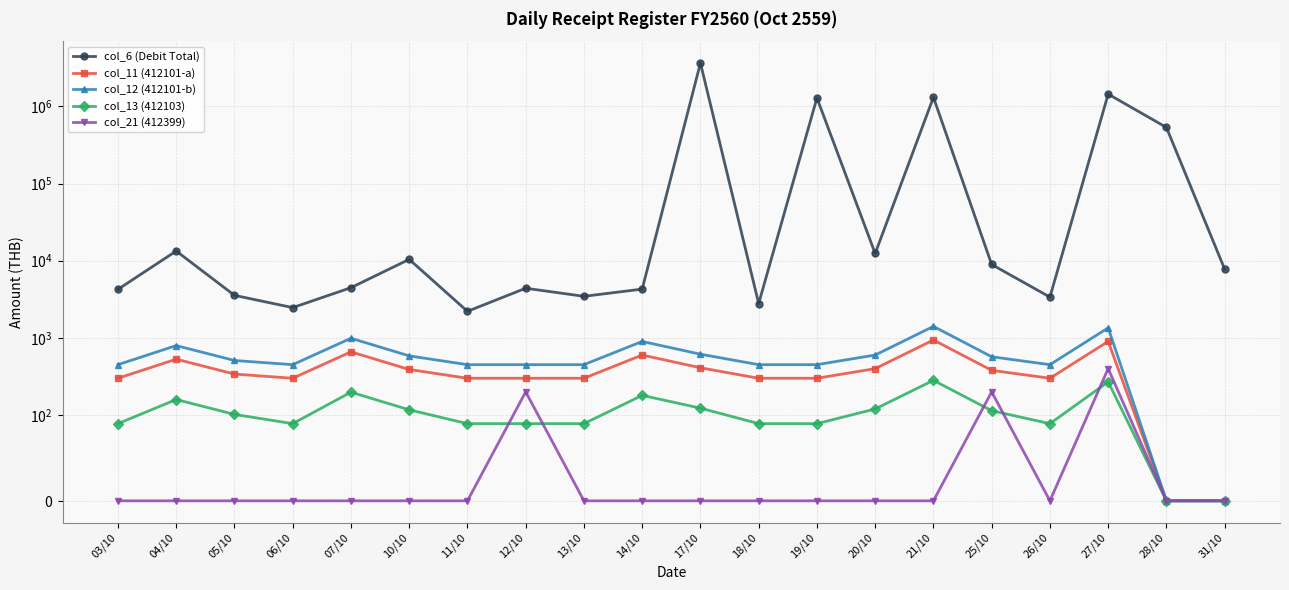

True or false: col_21 (412399) and col_13 (412103) intersect in this chart.

True